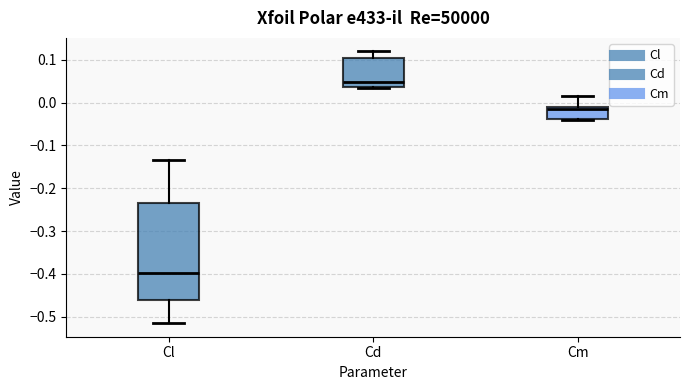

Where does the lower whisker of the box for Cl end on the y-axis? The values are not printed on the chart, so give them approximately, as read against the axis.

-0.51